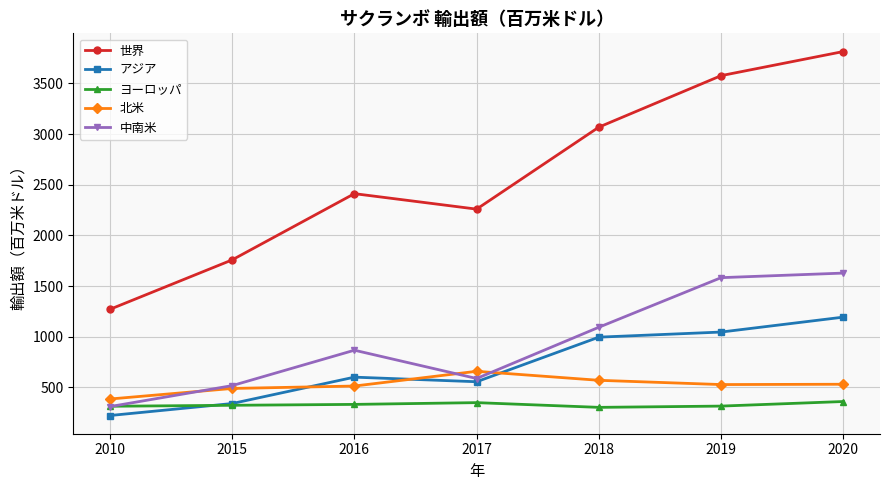

Which series has the largest total across all categories?

世界